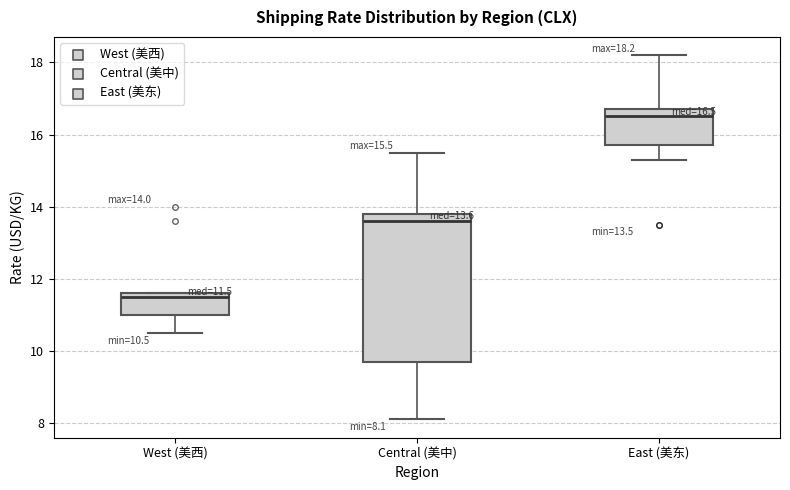

Which box has the highest median line?

East (美东)